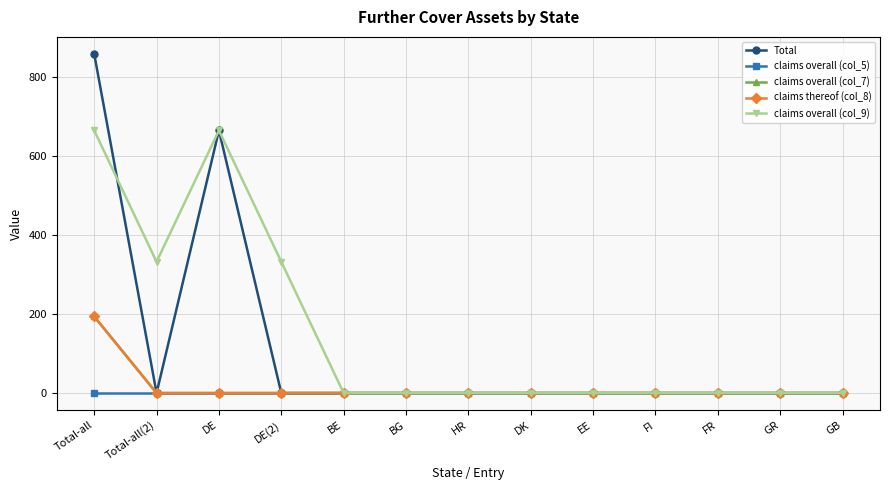

Is this an area chart (filled region under the line)?

No